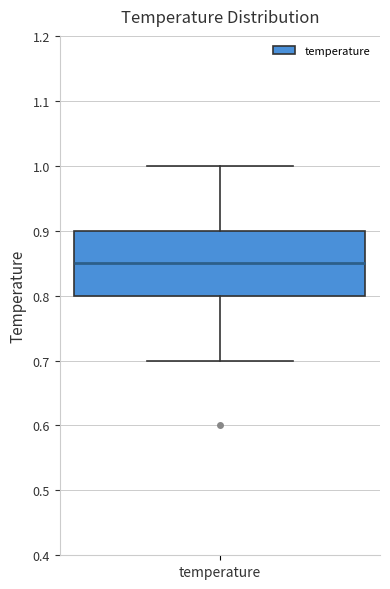

Where is the lower edge of the box for temperature on the y-axis? The values are not printed on the chart, so give them approximately, as read against the axis.

0.80